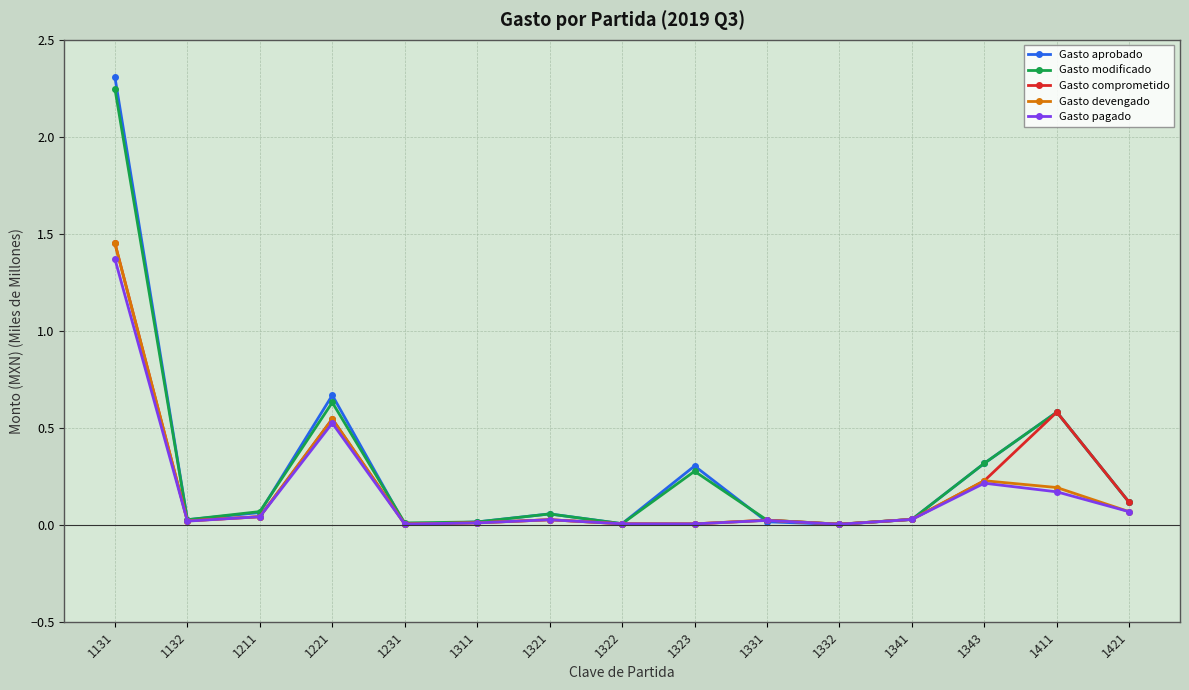

In Gasto comprometido, how many points are higher than both neighbors (excluding endpoints)?

4